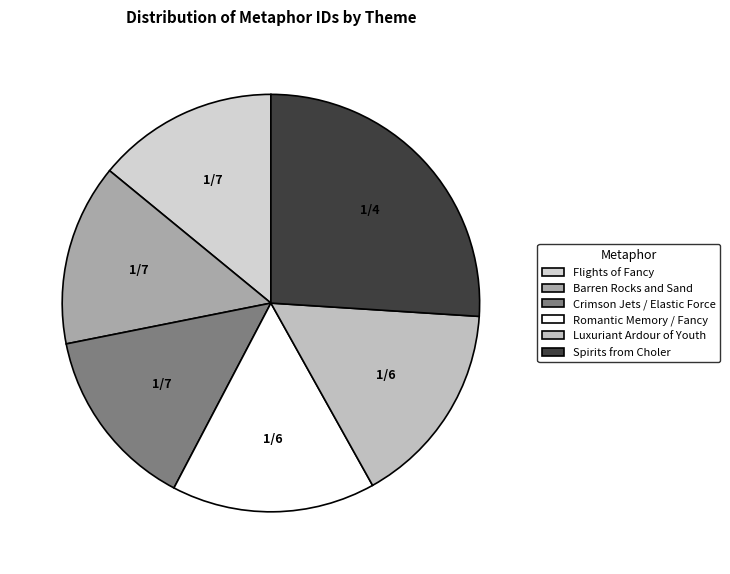

Count the number of slices in the pie.

6